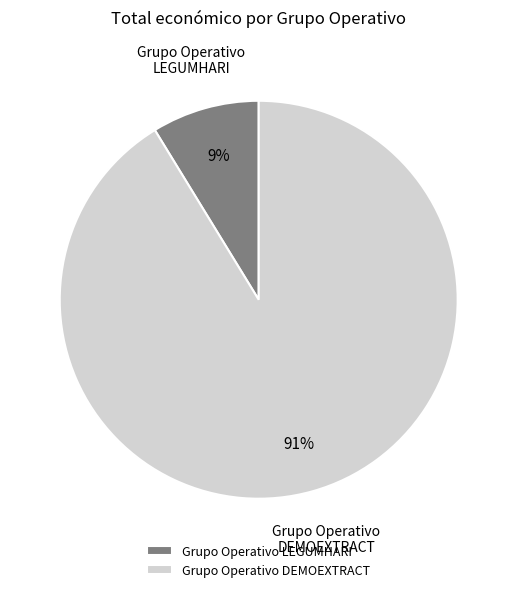

Rank the categories by value from highest to lowest.

Grupo Operativo DEMOEXTRACT, Grupo Operativo LEGUMHARI